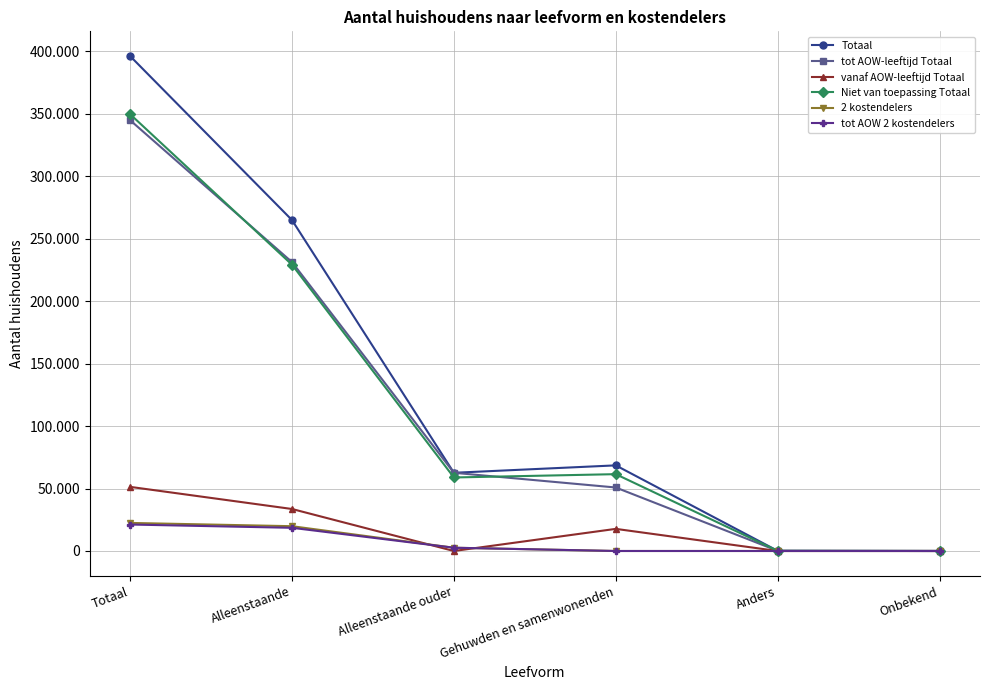

Does the chart have visible grid lines?

Yes